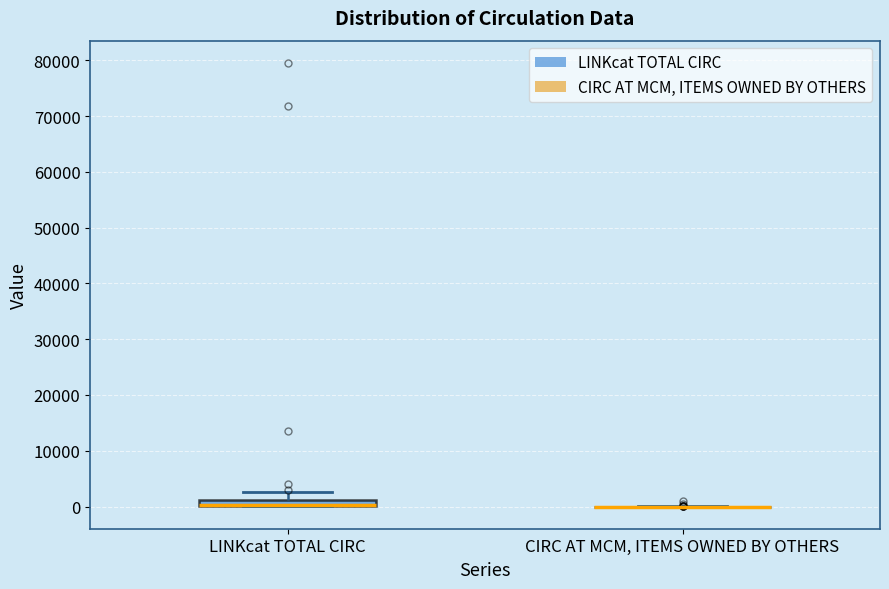

Which box is the tallest, from its lower edge to its upper edge?

LINKcat TOTAL CIRC